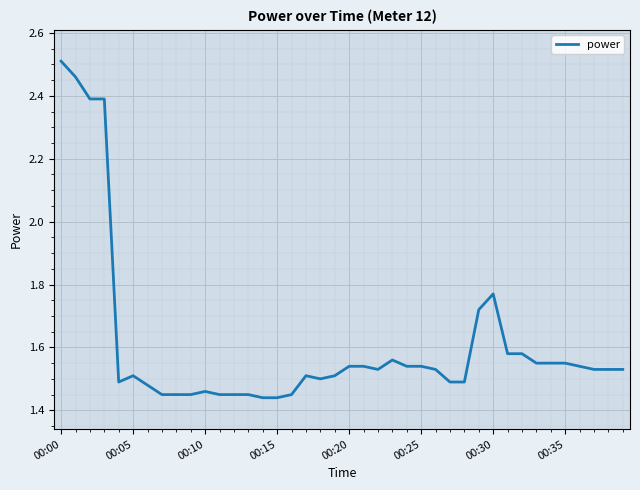

What is the difference between the maximum and minimum values?

1.1